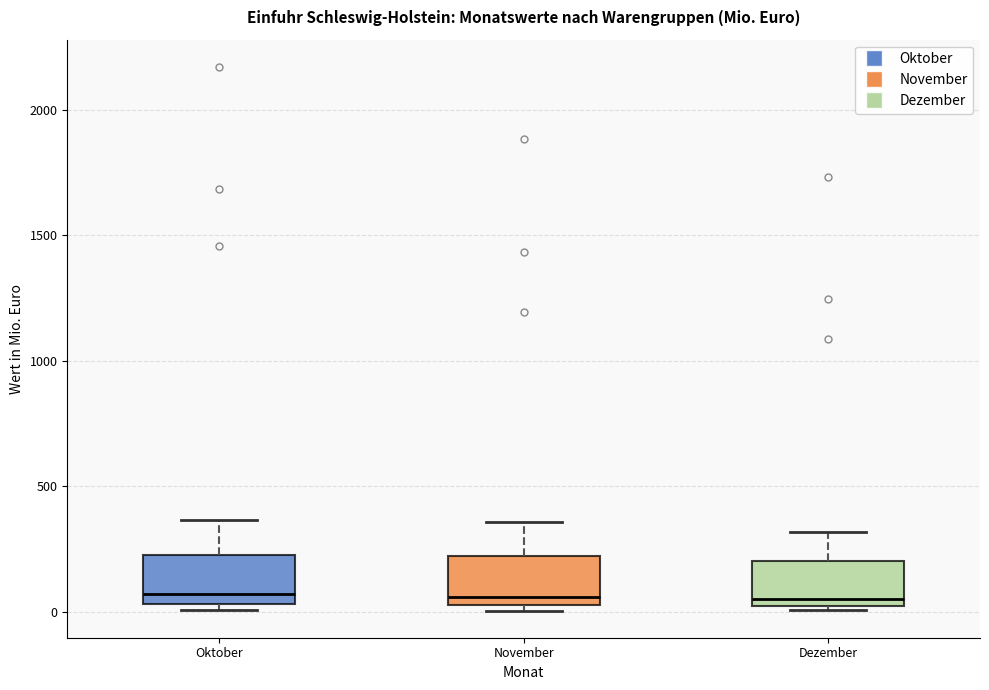

Where is the lower edge of the box for Dezember on the y-axis? The values are not printed on the chart, so give them approximately, as read against the axis.

0